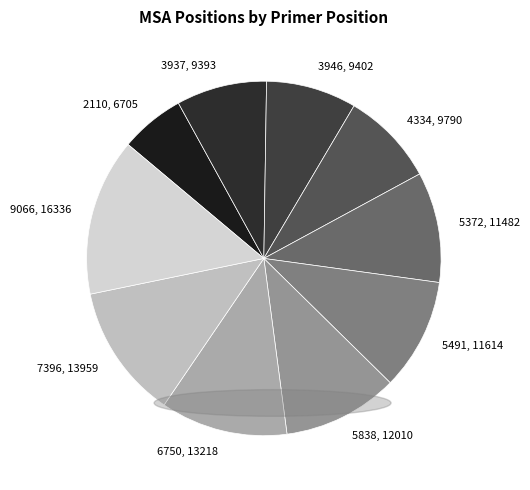

Is the sum of 5838 and 4334 greater than half?

No